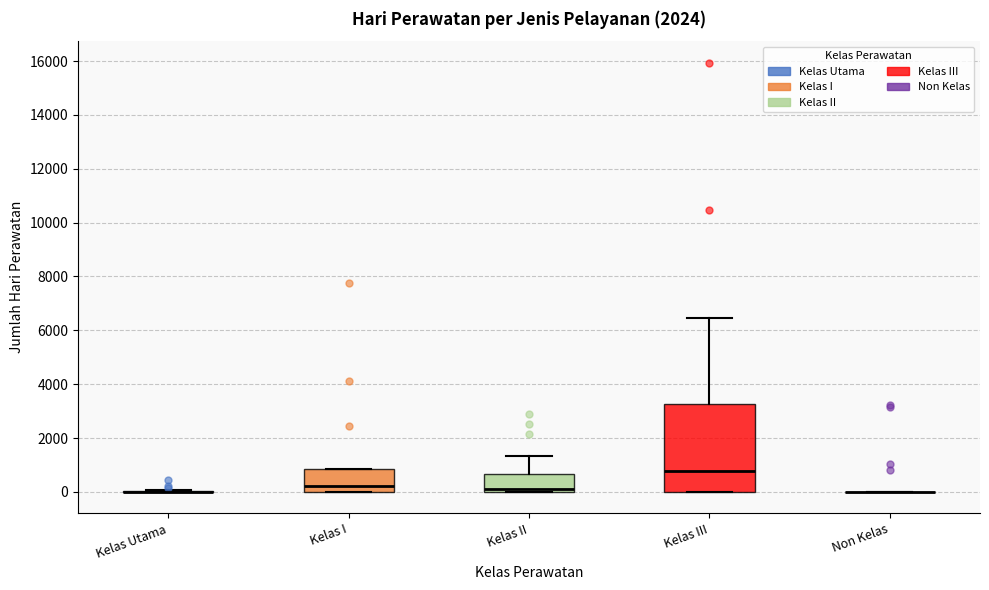

Reading left to right, read every box against the y-axis: the position of its median line, the range the box covers, and the ends of its whiskers. The values are not printed on the chart, so give them approximately, as read against the axis.

Kelas Utama: box collapsed to a line at 0, whiskers 0 to 0
Kelas I: median 200, box 0 to 800, whiskers 0 to 800
Kelas II: median 200, box 0 to 600, whiskers 0 to 1400
Kelas III: median 800, box 0 to 3200, whiskers 0 to 6400
Non Kelas: box collapsed to a line at 0, whiskers 0 to 0